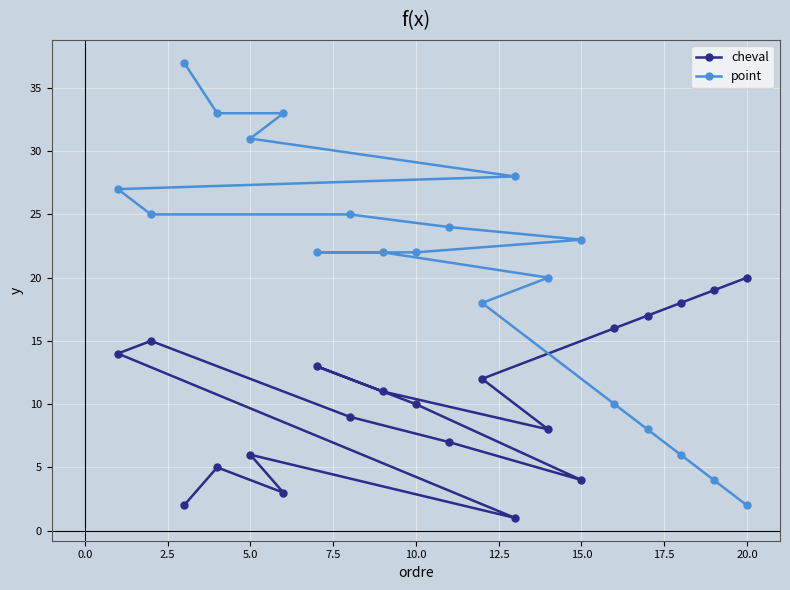

How many times do point and cheval cross each other?

1